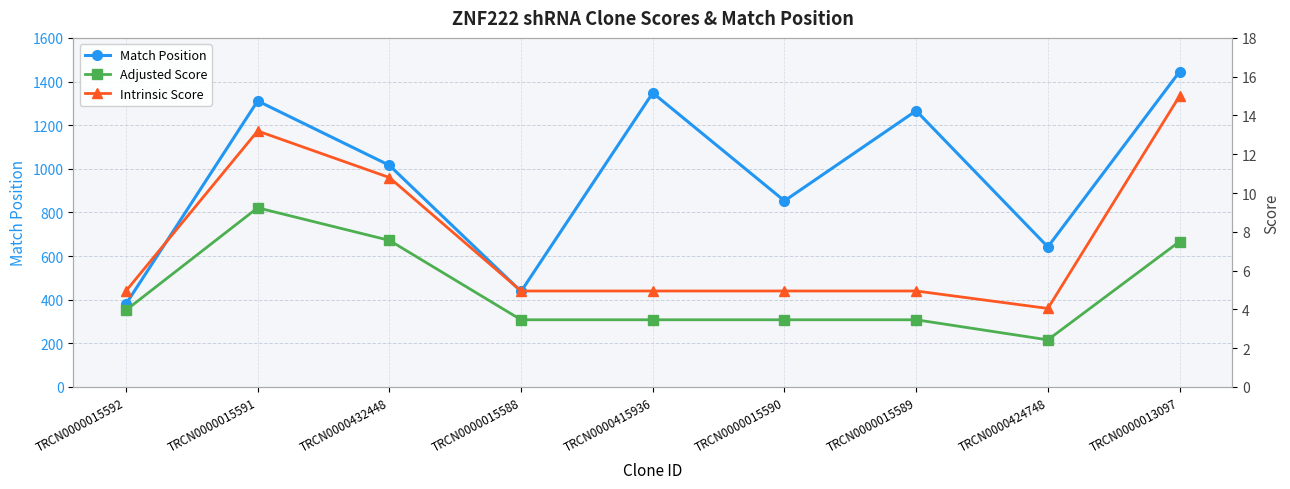

Where is the first local maximum for Match Position?

TRCN0000015591